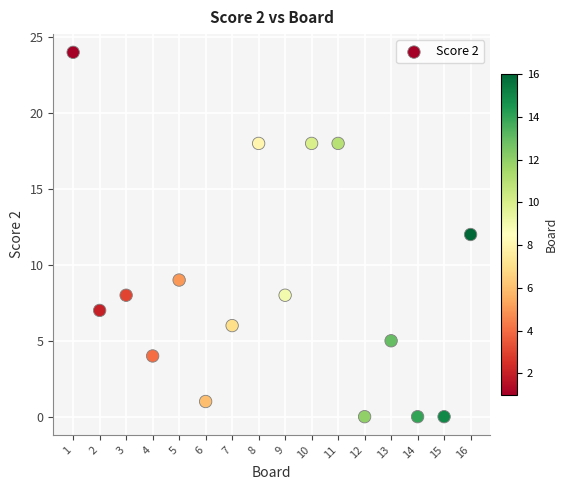

What is the range of X values (max minus min)?

15